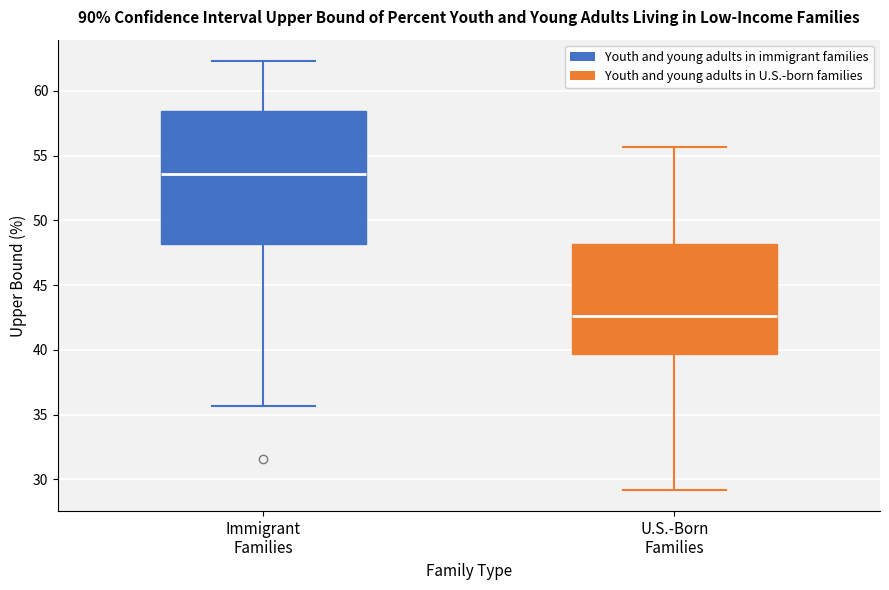

Where is the upper edge of the box for Immigrant Families on the y-axis? The values are not printed on the chart, so give them approximately, as read against the axis.

58.5